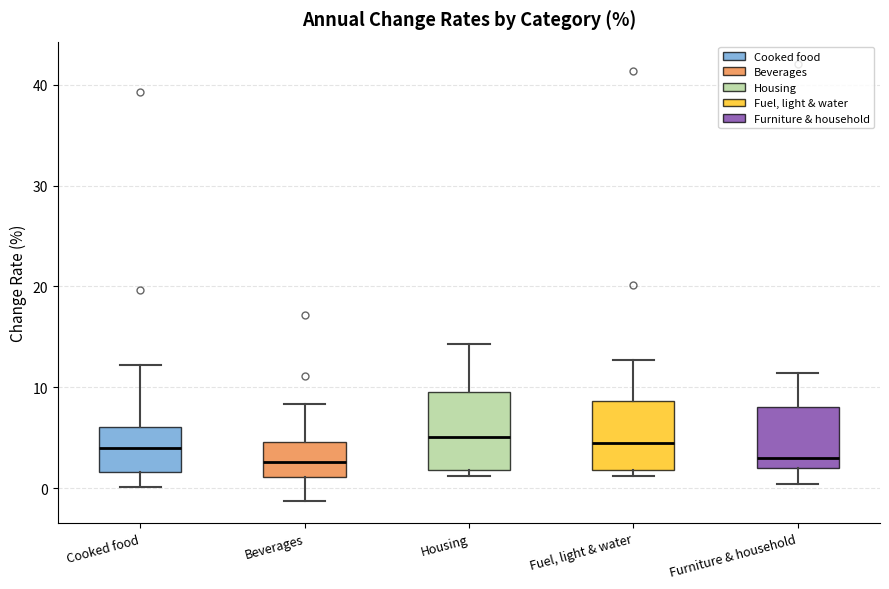

Where is the upper edge of the box for Beverages on the y-axis? The values are not printed on the chart, so give them approximately, as read against the axis.

5